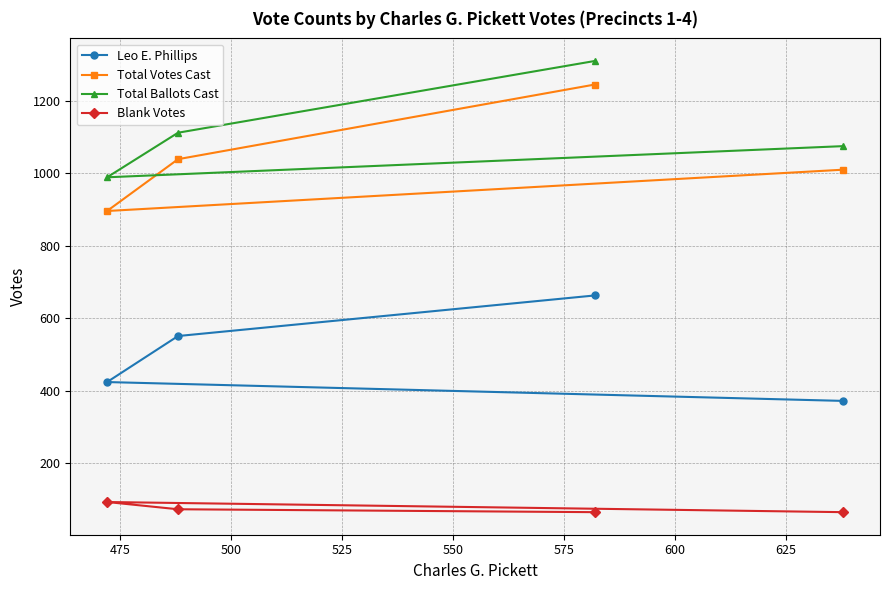

How many lines are shown in the chart?

4